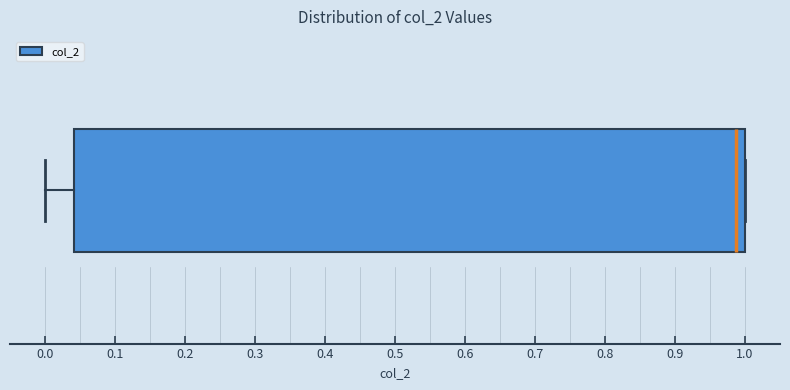

Read this box plot against the x-axis: the position of the median line, the range covered by the box, and the ends of both whiskers. The values are not printed on the chart, so give them approximately, as read against the axis.

median 0.99, box 0.04 to 1.00, whiskers 0.00 to 1.00